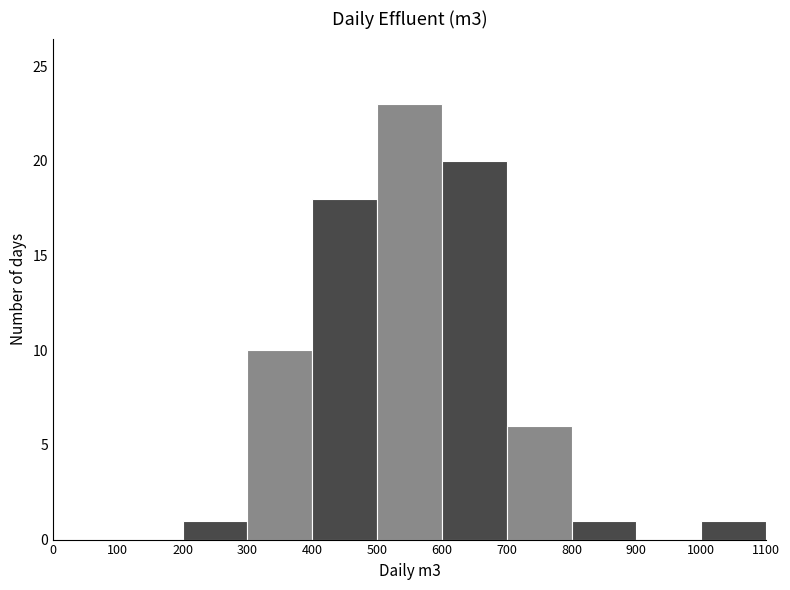

Reading left to right, list every bar in this chart as the range it spans on the x-axis followed by its height. The values are not printed on the chart, so give them approximately, as read against the axis.

0 to 100: 0
100 to 200: 0
200 to 300: 1
300 to 400: 10
400 to 500: 18
500 to 600: 23
600 to 700: 20
700 to 800: 6
800 to 900: 1
900 to 1000: 0
1000 to 1100: 1